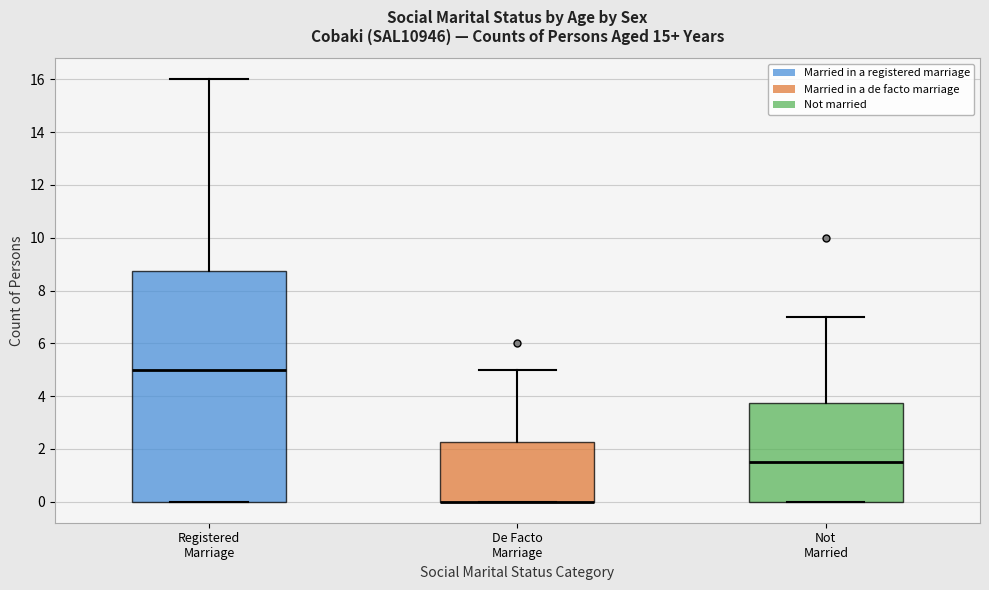

Comparing the boxes themselves (not the whiskers), which one is the tallest?

Registered Marriage